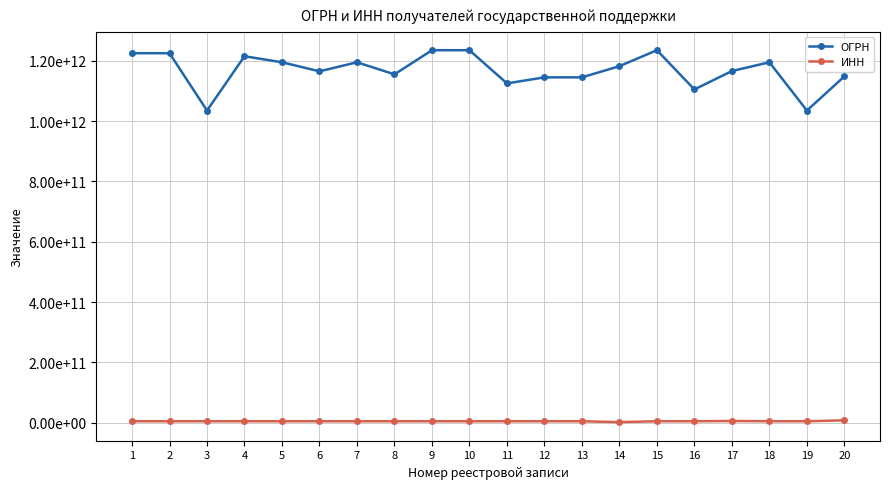

The ИНН series shows 7810437539 at 20. True or false?

True